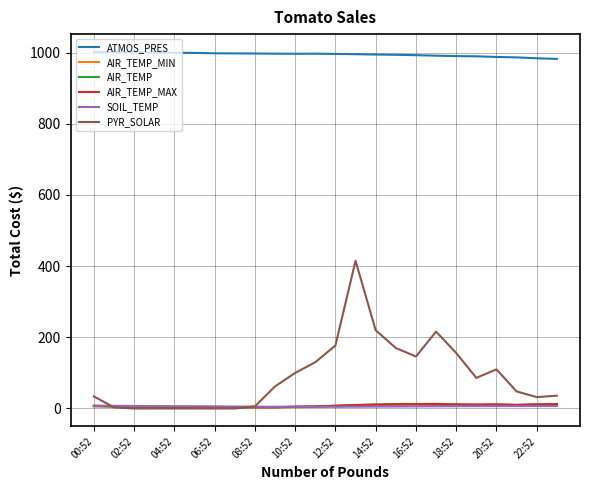

Which series has the widest spread of values?

PYR_SOLAR